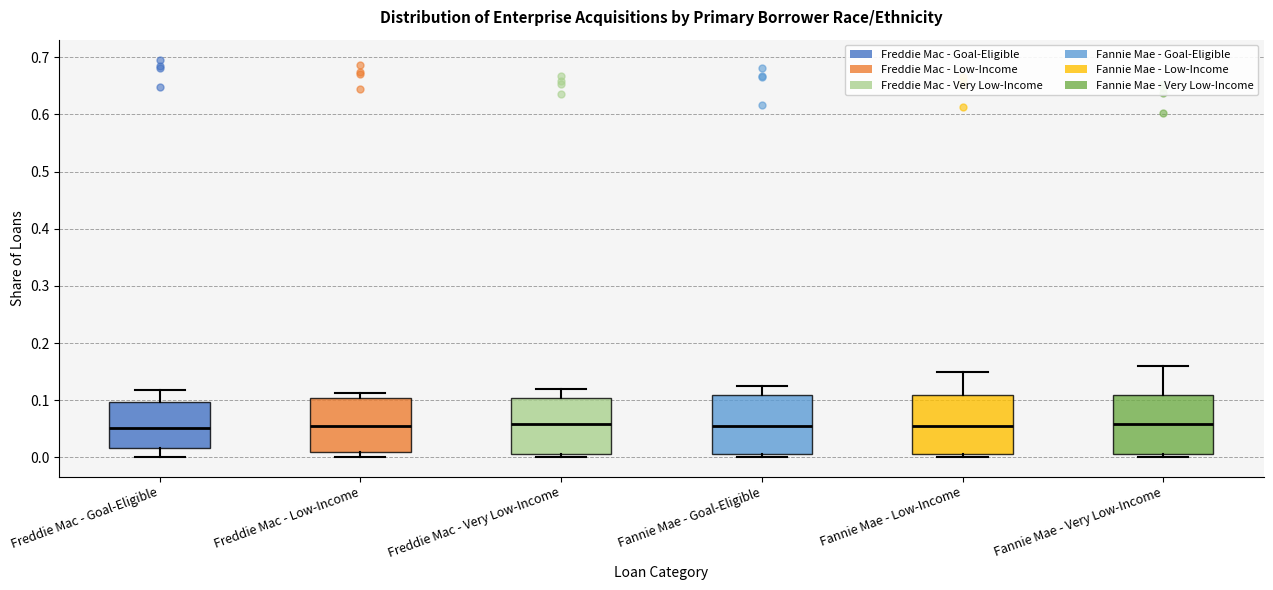

Reading left to right, read every box against the y-axis: the position of its median line, the range the box covers, and the ends of its whiskers. The values are not printed on the chart, so give them approximately, as read against the axis.

Freddie Mac - Goal-Eligible: median 0.05, box 0.02 to 0.10, whiskers 0.00 to 0.12
Freddie Mac - Low-Income: median 0.05, box 0.01 to 0.10, whiskers 0.00 to 0.11
Freddie Mac - Very Low-Income: median 0.06, box 0.01 to 0.10, whiskers 0.00 to 0.12
Fannie Mae - Goal-Eligible: median 0.05, box 0.01 to 0.11, whiskers 0.00 to 0.13
Fannie Mae - Low-Income: median 0.05, box 0.01 to 0.11, whiskers 0.00 to 0.15
Fannie Mae - Very Low-Income: median 0.06, box 0.01 to 0.11, whiskers 0.00 to 0.16